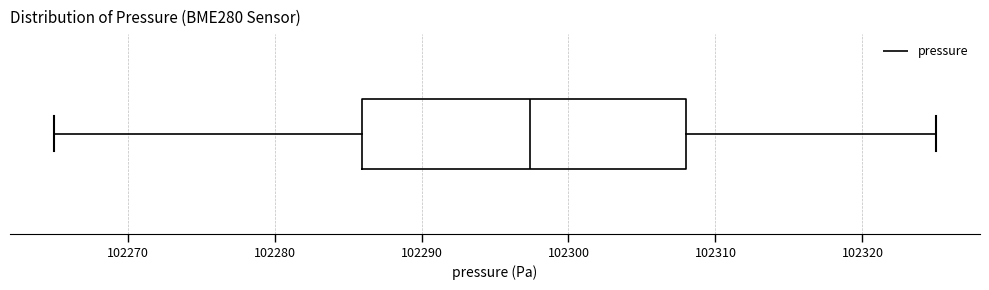

Read this box plot against the x-axis: the position of the median line, the range covered by the box, and the ends of both whiskers. The values are not printed on the chart, so give them approximately, as read against the axis.

median 102297, box 102286 to 102308, whiskers 102265 to 102325